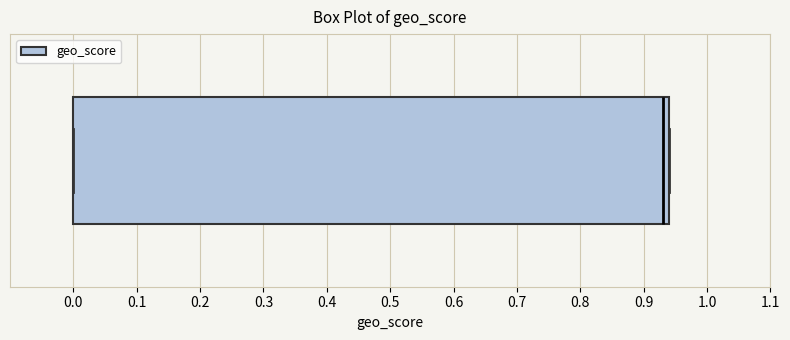

Where is the left edge of the box on the x-axis? The values are not printed on the chart, so give them approximately, as read against the axis.

0.00